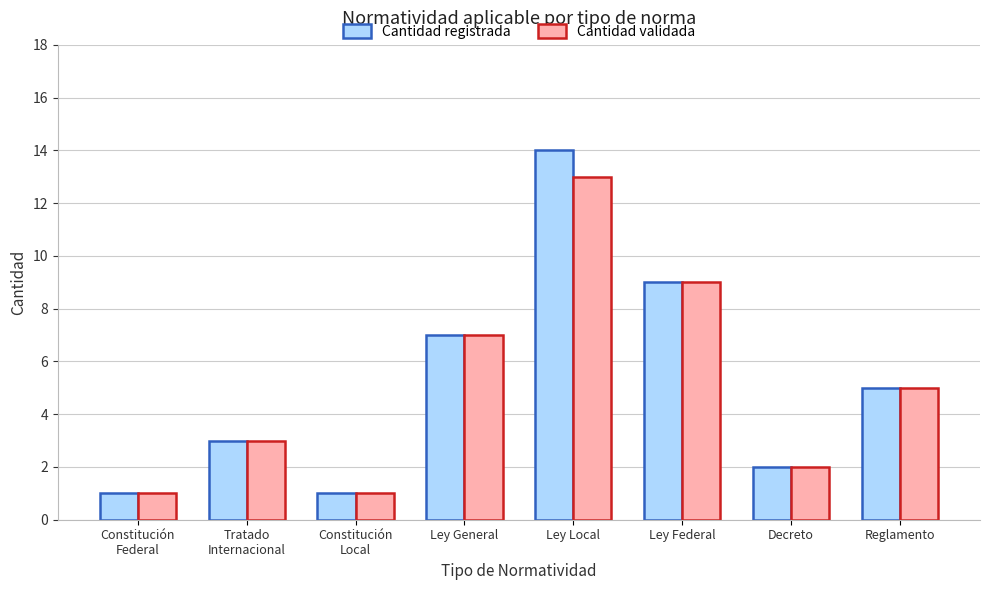

What is the difference between the Cantidad registrada values at Ley Local and Ley General?

7